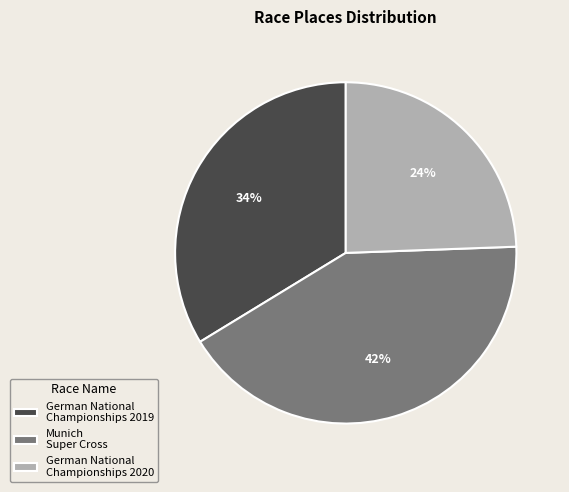

To the nearest percent, what is the average slice percentage?

33%